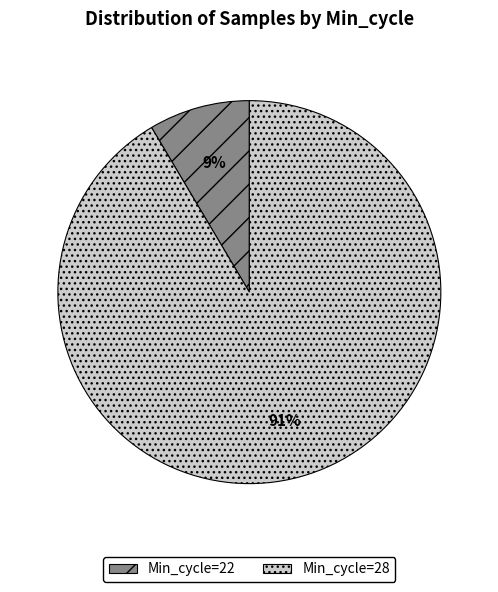

Is the sum of Min_cycle=22 and Min_cycle=28 greater than half?

Yes